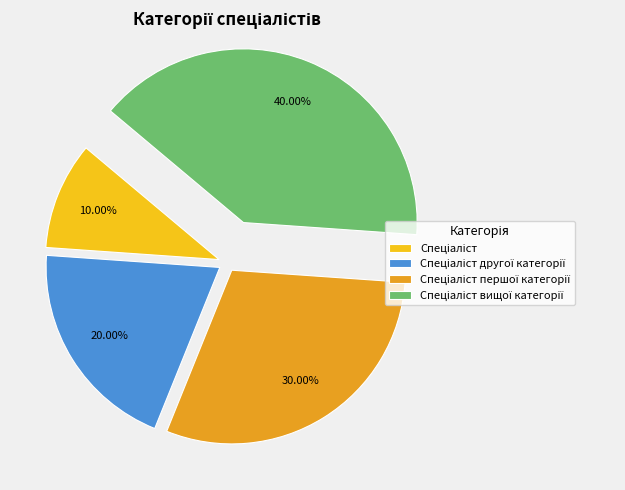

Is there any slice that represents more than half of the pie?

No